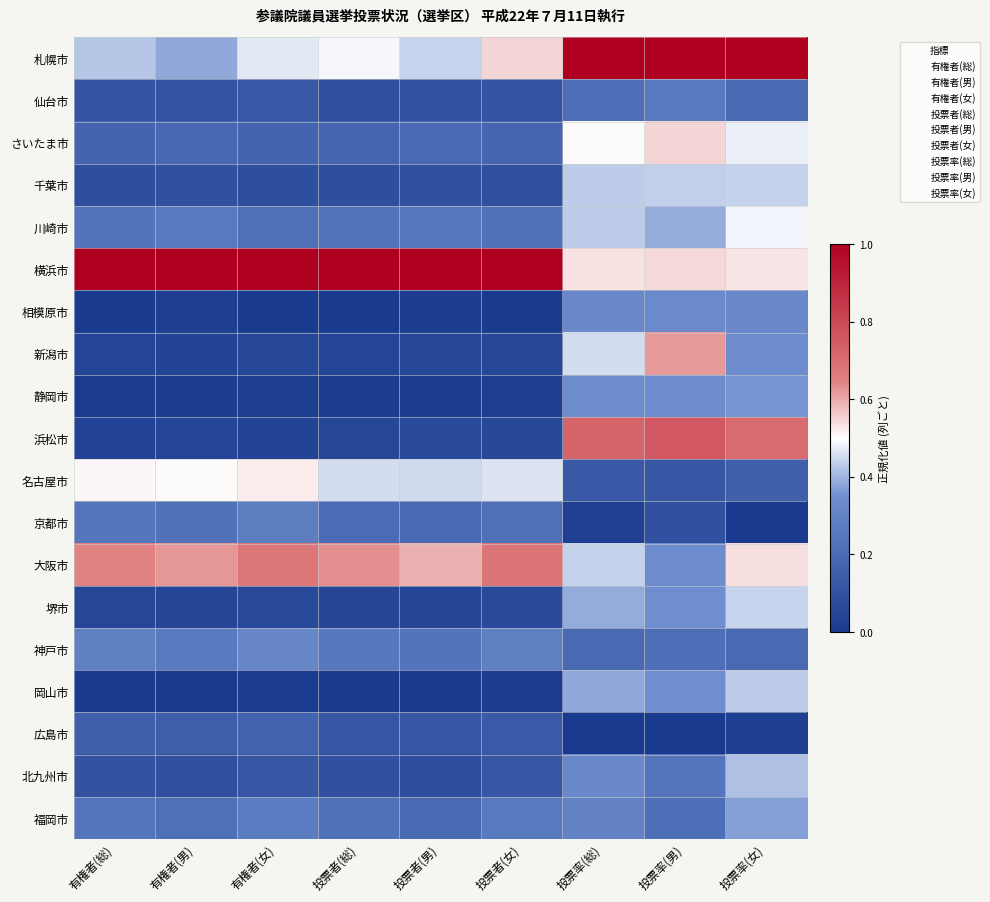

Which category has the highest value across all series?

投票率(総)